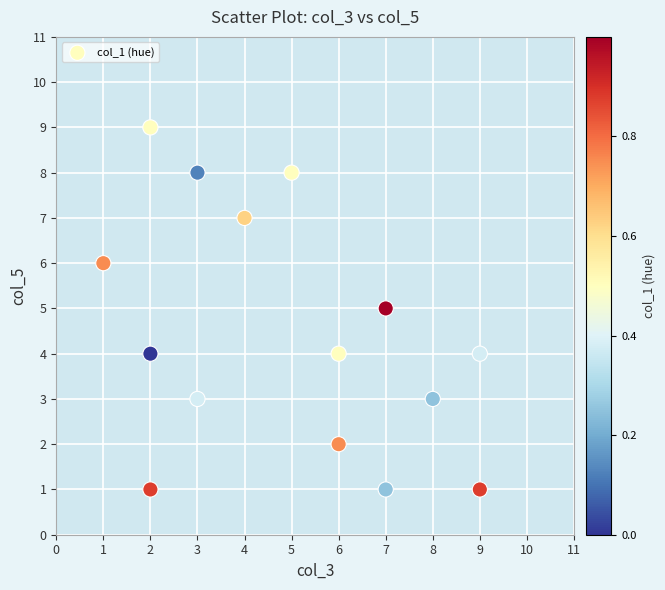

What is the range of X values (max minus min)?

8